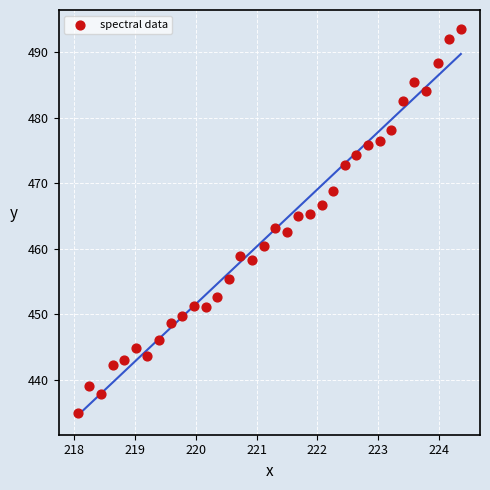

What is the range of Y values (max minus min)?

58.5